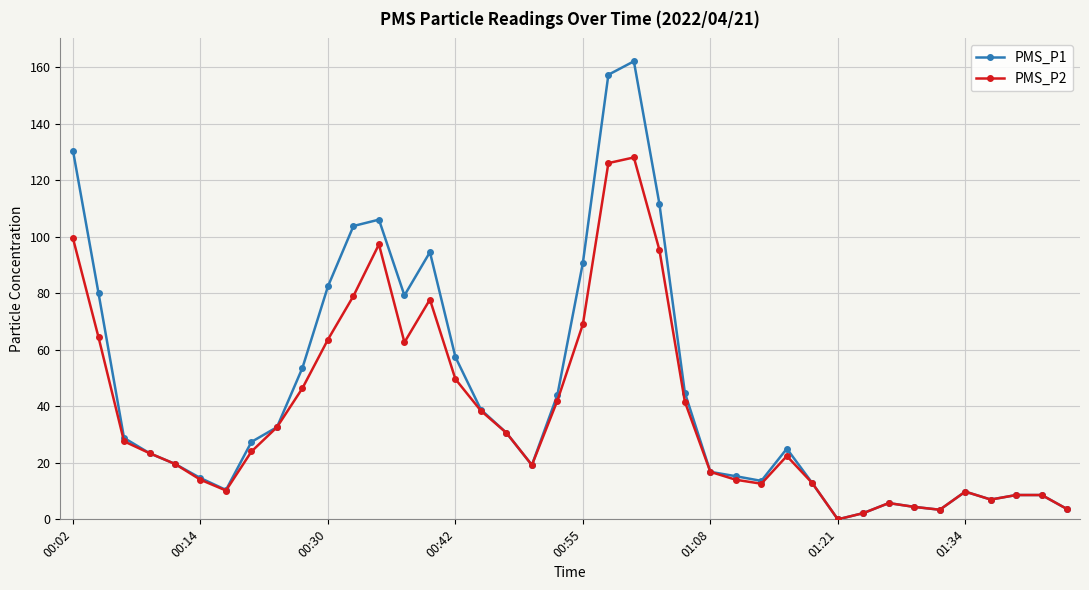

How many data points in PMS_P1 are above 27?

20